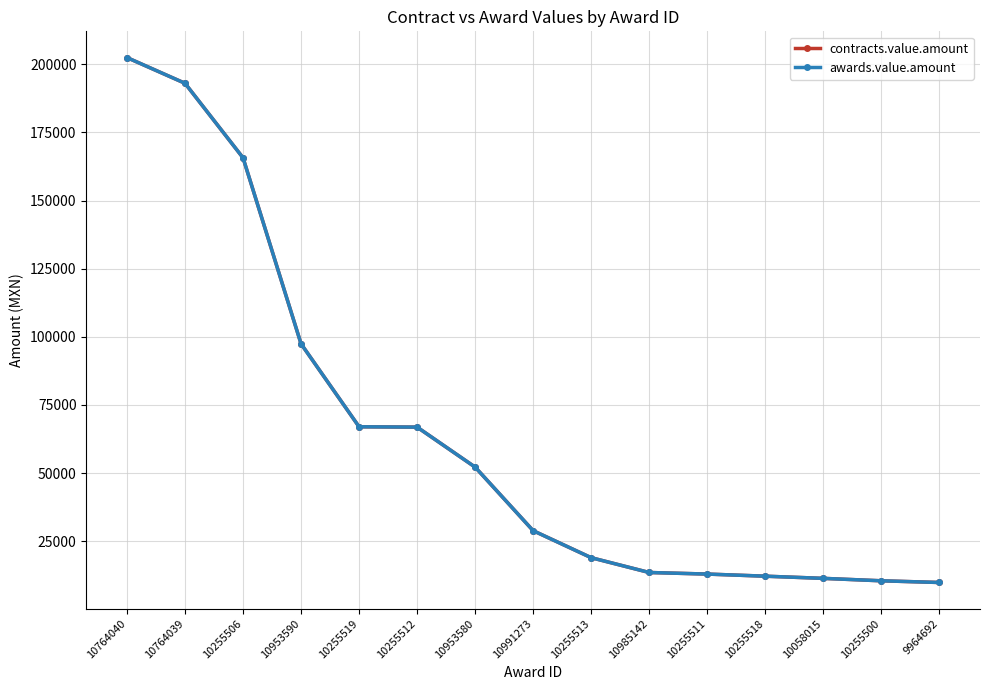

What is the average value of the awards.value.amount series?

64201.9